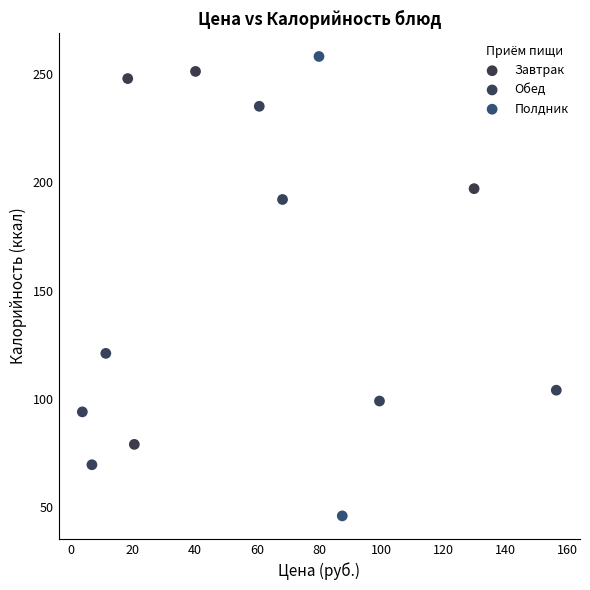

What are all the series names shown in the legend?

Завтрак, Обед, Полдник